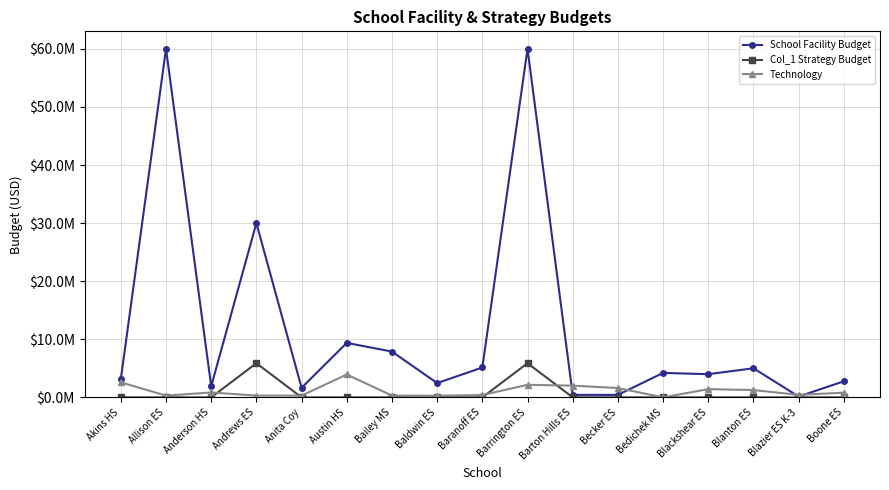

The value of School Facility Budget at Anderson HS is 2734691.3. True or false?

False